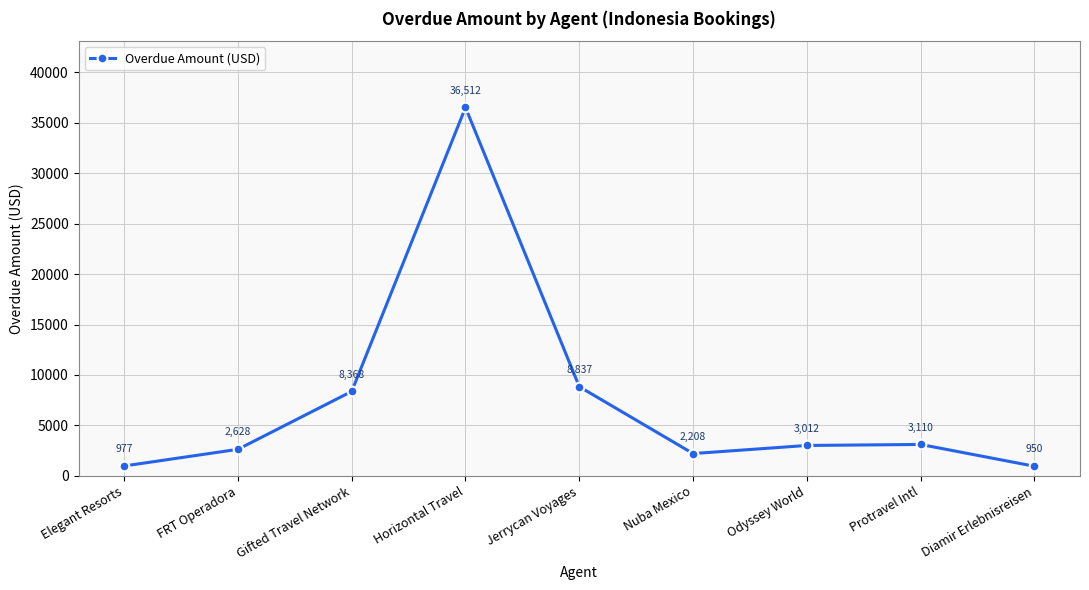

Where is the data nearest to the value 18730?

Jerrycan Voyages